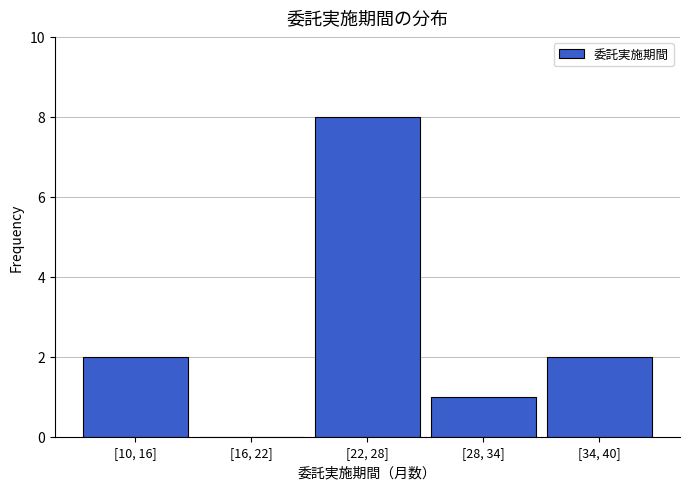

Reading right to left, what are all the values shown in this chart?

[34, 40]=2	[28, 34]=1	[22, 28]=8	[16, 22]=0	[10, 16]=2